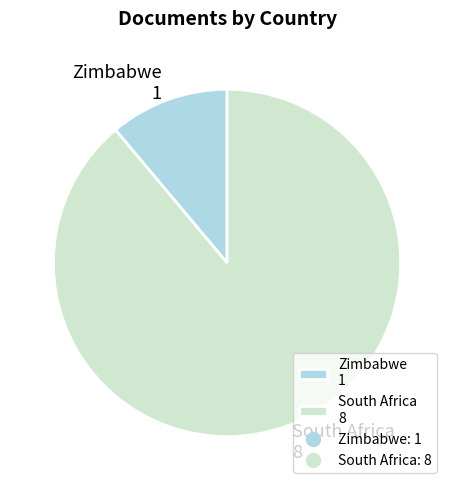

How many segments does this pie chart have?

2